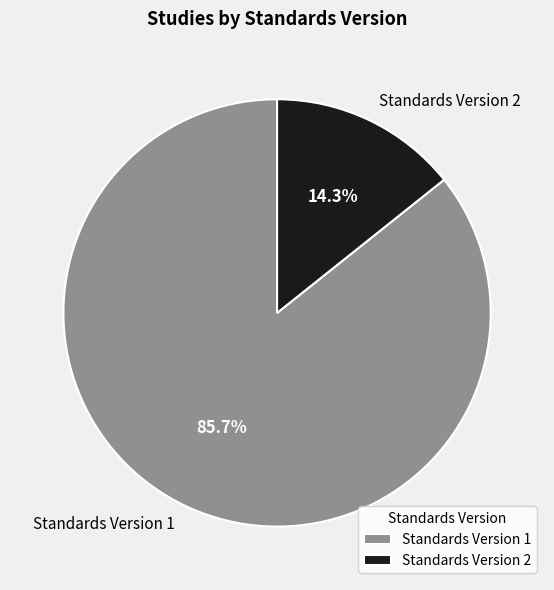

How many slices are in this pie chart?

2